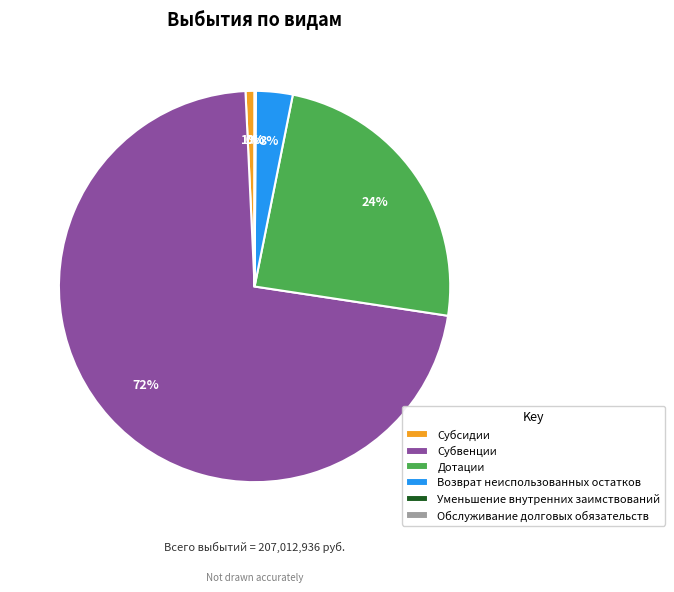

Which category has the biggest portion of the pie?

Субвенции